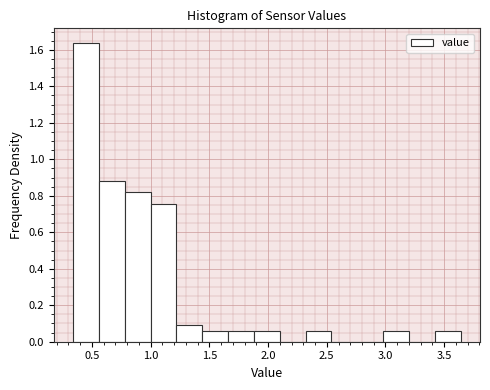

Reading left to right, transcribe this chart: for each bar, give the range it covers on the x-axis and its height. Neither the bar edges nor the heights are printed on the chart, so give them approximately, as read against the axes.

0.34 to 0.56: 1.64
0.56 to 0.78: 0.88
0.78 to 1.00: 0.82
1.00 to 1.22: 0.76
1.22 to 1.44: 0.10
1.44 to 1.66: 0.06
1.66 to 1.88: 0.06
1.88 to 2.10: 0.06
2.10 to 2.32: 0
2.32 to 2.54: 0.06
2.54 to 2.76: 0
2.76 to 2.98: 0
2.98 to 3.20: 0.06
3.20 to 3.42: 0
3.42 to 3.64: 0.06